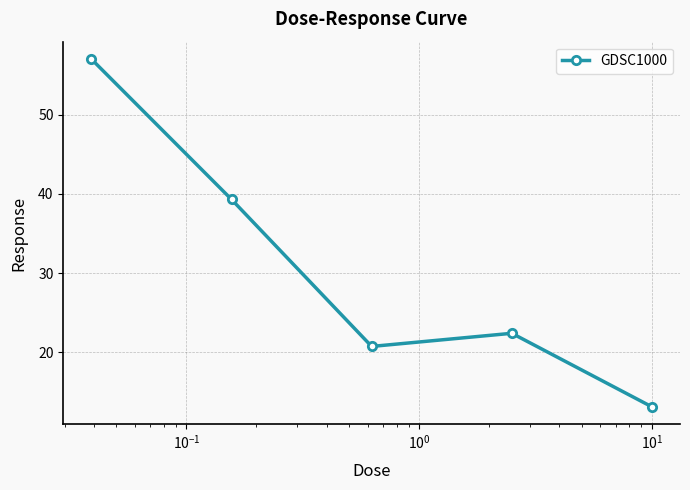

What is the value of the 4th point from the left?

22.4